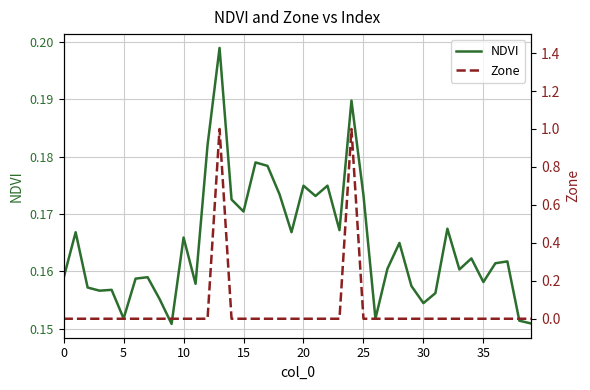

List the series in order of their peak value, lowest first.

NDVI, Zone